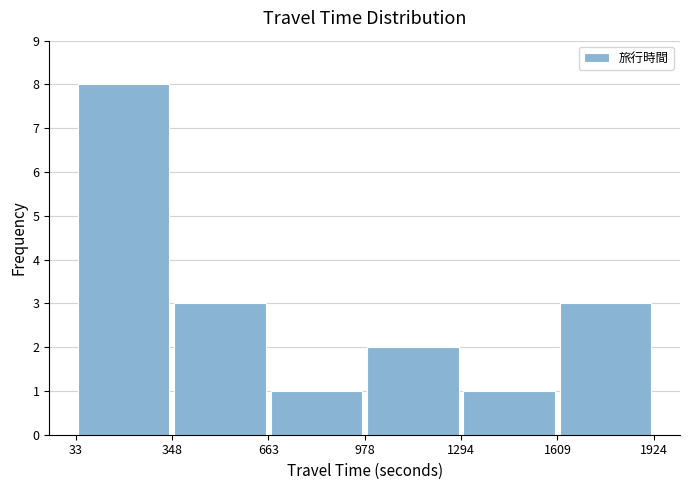

Over which range of the x-axis is the bar tallest?

33 to 348